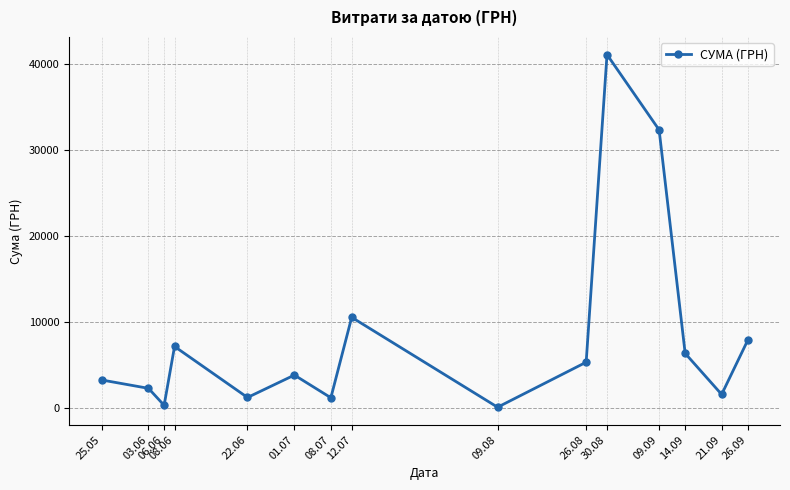

What is the change in value from 09.09 to 26.09?

-24463.2